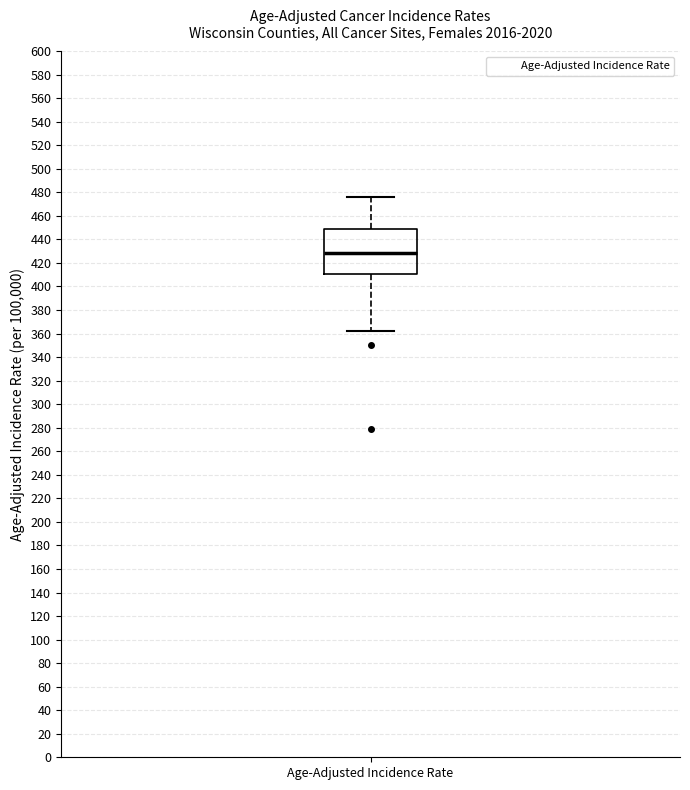

Where does the upper whisker of the box for Age-Adjusted Incidence Rate end on the y-axis? The values are not printed on the chart, so give them approximately, as read against the axis.

476